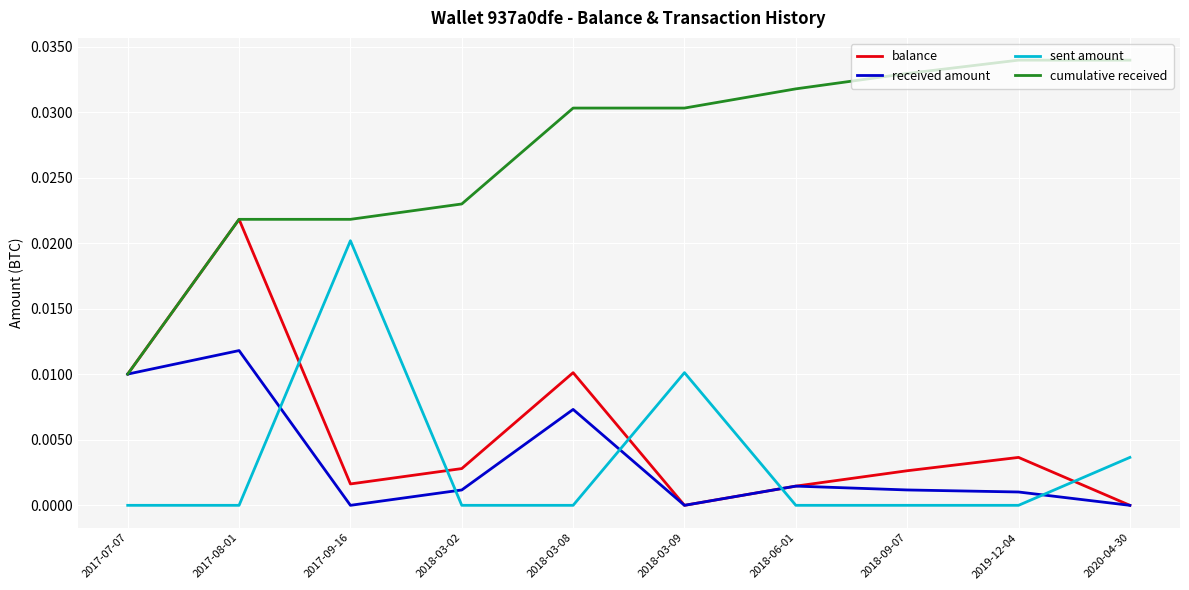

True or false: sent amount and cumulative received intersect in this chart.

False